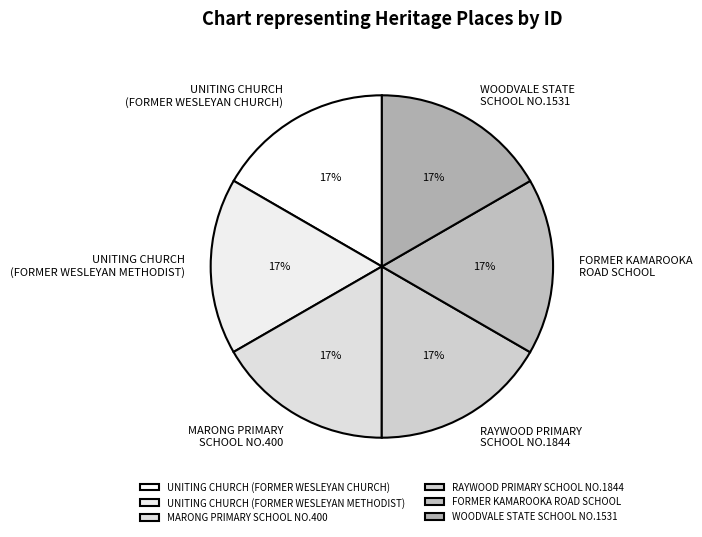

True or false: UNITING CHURCH (FORMER WESLEYAN CHURCH) accounts for 26% of the total.

False